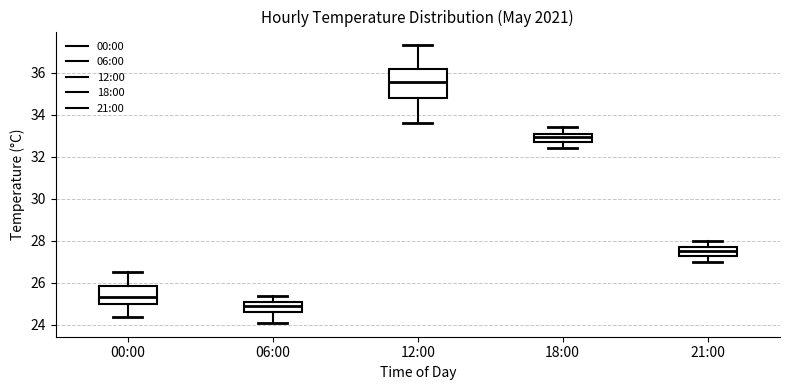

Reading left to right, transcribe this box plot: for each box, give where its median line is, the range the box spans, and where its two whiskers end, as read against the y-axis. The values are not printed on the chart, so give them approximately, as read against the axis.

00:00: median 25.4, box 25.0 to 25.8, whiskers 24.4 to 26.6
06:00: median 25.0, box 24.6 to 25.2, whiskers 24.2 to 25.4
12:00: median 35.6, box 34.8 to 36.2, whiskers 33.6 to 37.4
18:00: median 33.0, box 32.8 to 33.2, whiskers 32.4 to 33.4
21:00: median 27.6, box 27.4 to 27.8, whiskers 27.0 to 28.0